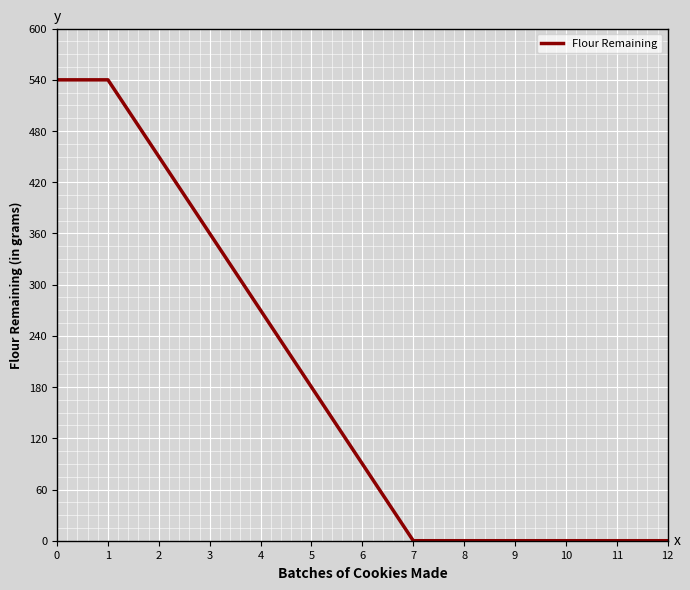

What is the difference between the maximum and minimum values?

540